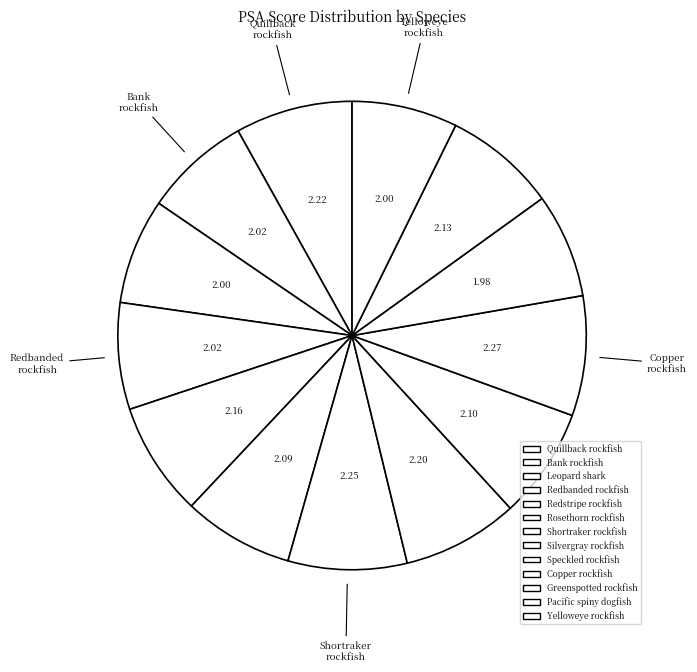

To the nearest percent, what is the average slice percentage?

8%